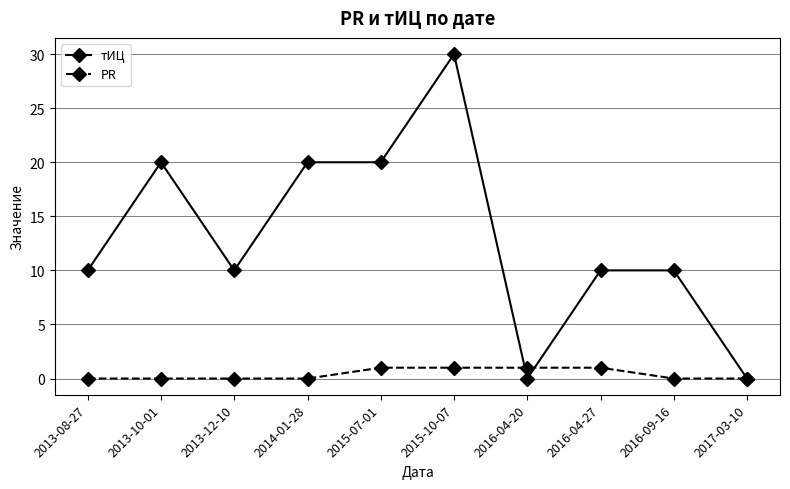

Reading left to right, transcribe all the data shown in this chart.

тИЦ: 10	20	10	20	20	30	0	10	10	0
PR: 0	0	0	0	1	1	1	1	0	0